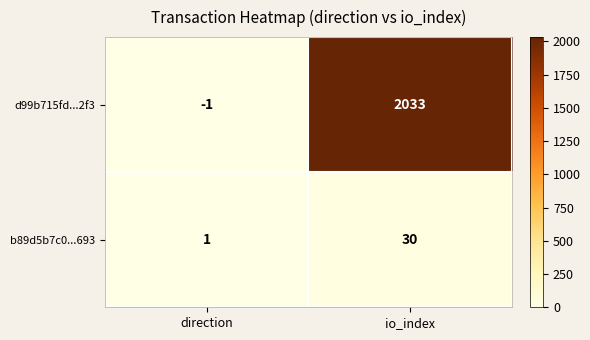

At which category is the sum across all series the highest?

io_index